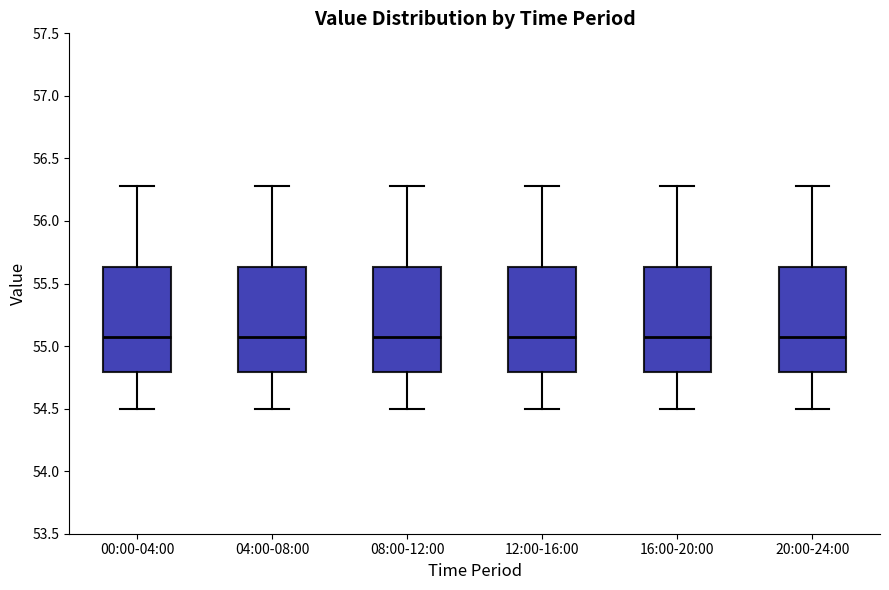

Where is the lower edge of the box for 12:00-16:00 on the y-axis? The values are not printed on the chart, so give them approximately, as read against the axis.

54.80